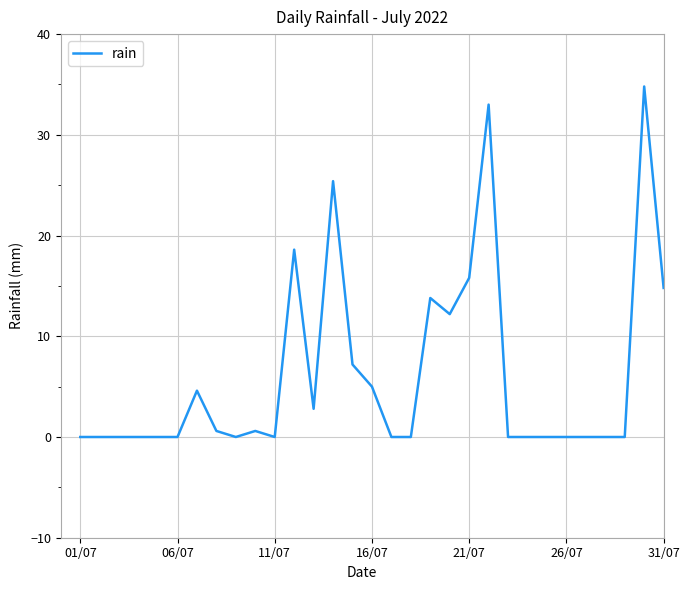

What is the maximum value shown in the chart?

34.8